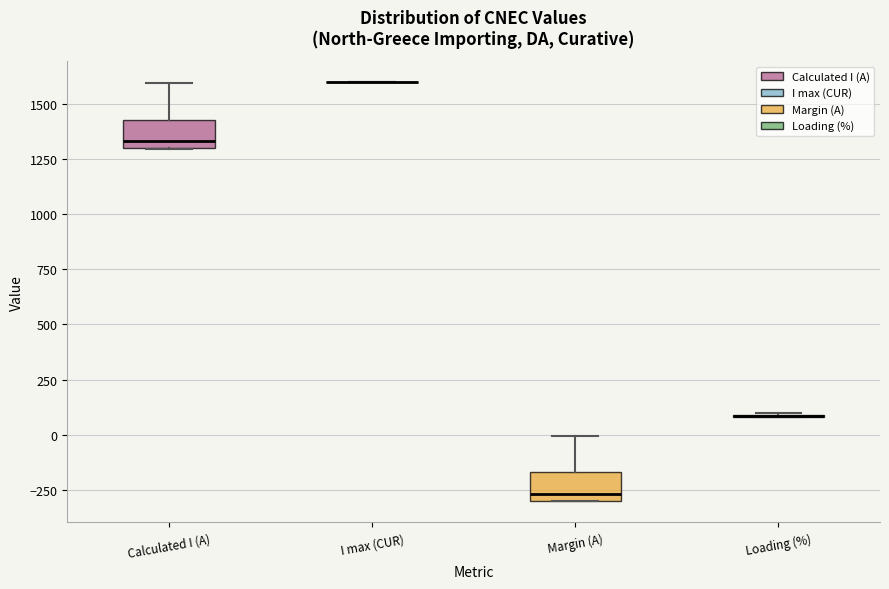

Reading left to right, read every box against the y-axis: the position of its median line, the range the box covers, and the ends of its whiskers. The values are not printed on the chart, so give them approximately, as read against the axis.

Calculated I (A): median 1350, box 1300 to 1450, whiskers 1300 to 1600
I max (CUR): box collapsed to a line at 1600, whiskers 1600 to 1600
Margin (A): median -250, box -300 to -150, whiskers -300 to 0
Loading (%): box collapsed to a line at 100, whiskers 100 to 100